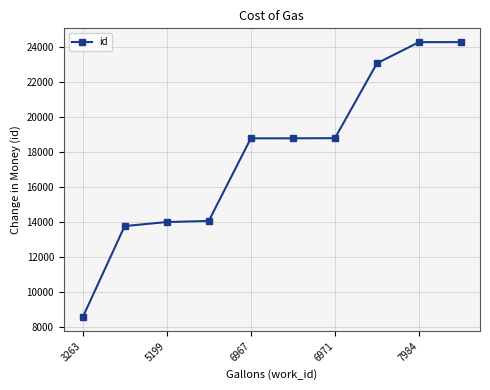

What is the value of the 9th point from the left?

24295